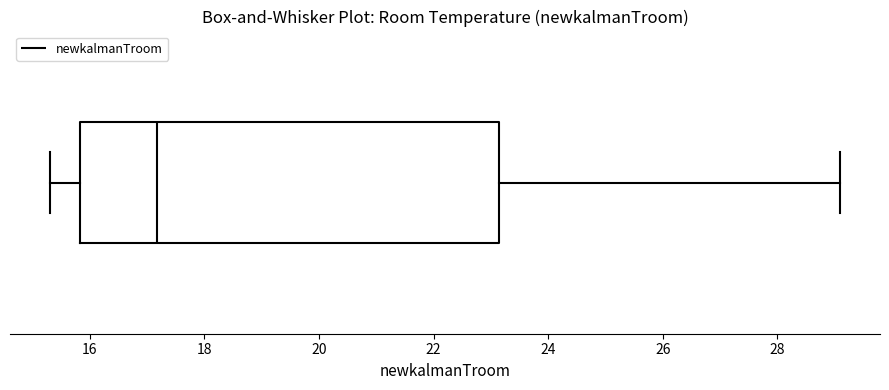

Read this box plot against the x-axis: the position of the median line, the range covered by the box, and the ends of both whiskers. The values are not printed on the chart, so give them approximately, as read against the axis.

median 17.2, box 15.8 to 23.2, whiskers 15.4 to 29.2